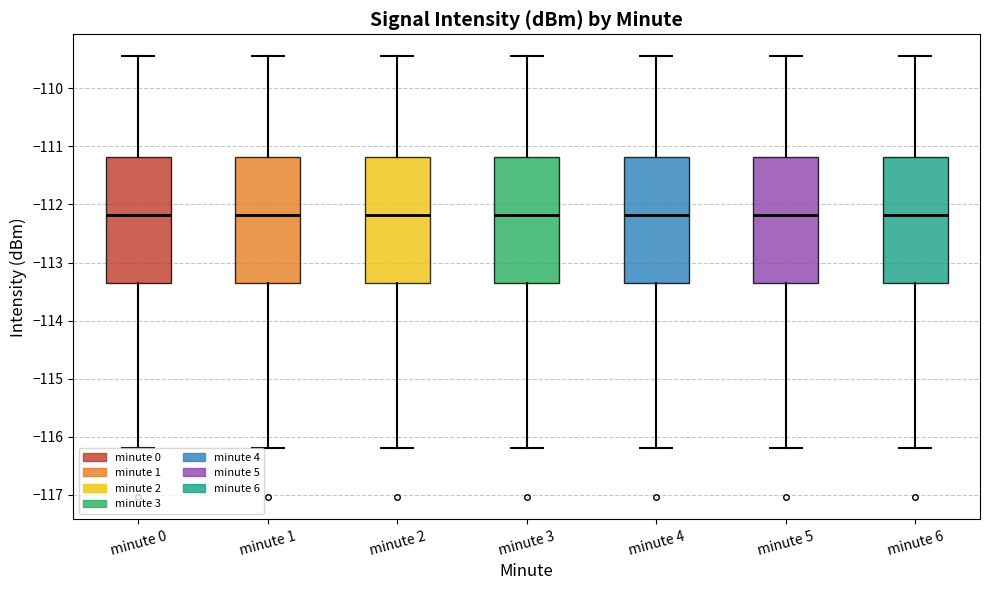

Reading left to right, read every box against the y-axis: the position of its median line, the range the box covers, and the ends of its whiskers. The values are not printed on the chart, so give them approximately, as read against the axis.

minute 0: median -112.2, box -113.4 to -111.2, whiskers -116.2 to -109.4
minute 1: median -112.2, box -113.4 to -111.2, whiskers -116.2 to -109.4
minute 2: median -112.2, box -113.4 to -111.2, whiskers -116.2 to -109.4
minute 3: median -112.2, box -113.4 to -111.2, whiskers -116.2 to -109.4
minute 4: median -112.2, box -113.4 to -111.2, whiskers -116.2 to -109.4
minute 5: median -112.2, box -113.4 to -111.2, whiskers -116.2 to -109.4
minute 6: median -112.2, box -113.4 to -111.2, whiskers -116.2 to -109.4